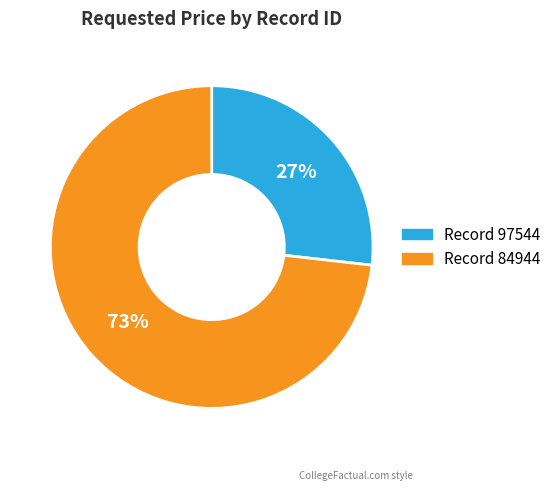

To the nearest percent, what is the average slice percentage?

50%